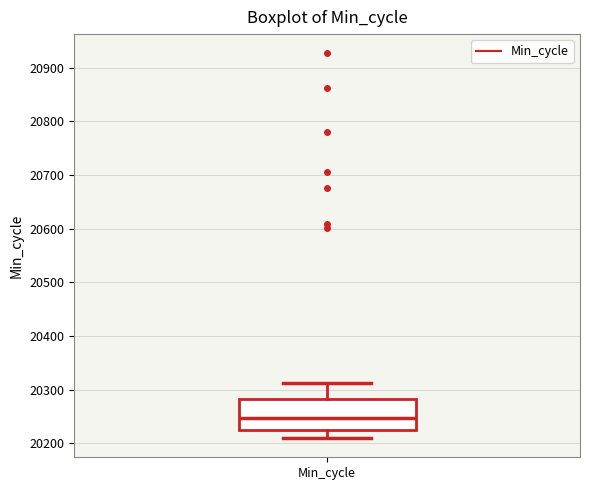

Read this box plot against the y-axis: the position of the median line, the range covered by the box, and the ends of both whiskers. The values are not printed on the chart, so give them approximately, as read against the axis.

median 20250, box 20230 to 20280, whiskers 20210 to 20310